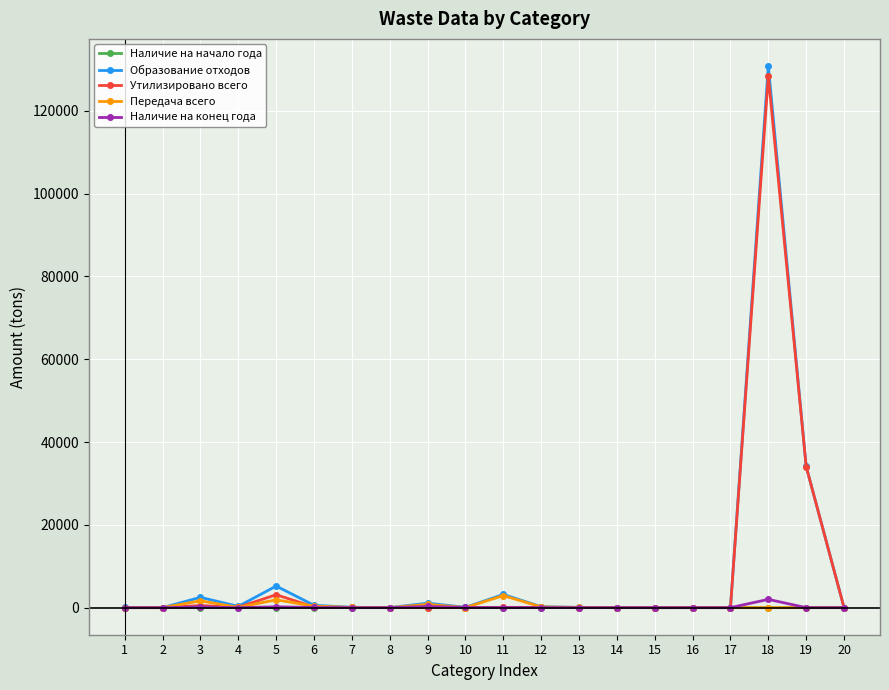

The value of Наличие на конец года at 17 is 0.0. True or false?

True